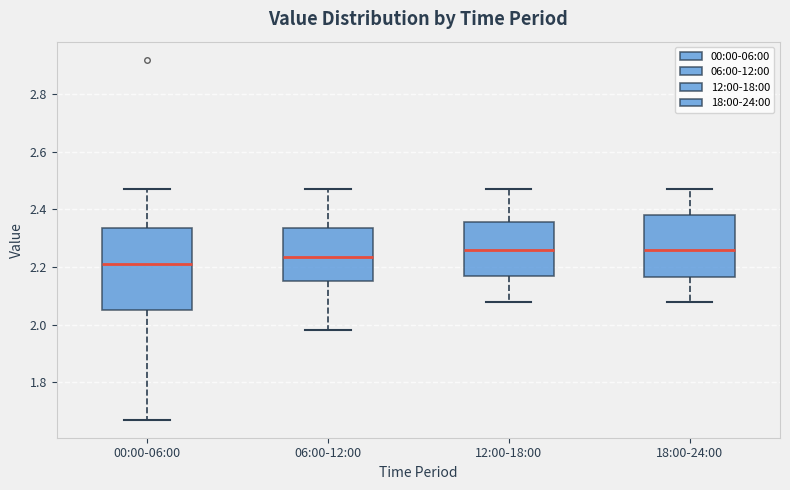

Where does the median line of the box for 12:00-18:00 sit on the y-axis? The values are not printed on the chart, so give them approximately, as read against the axis.

2.26